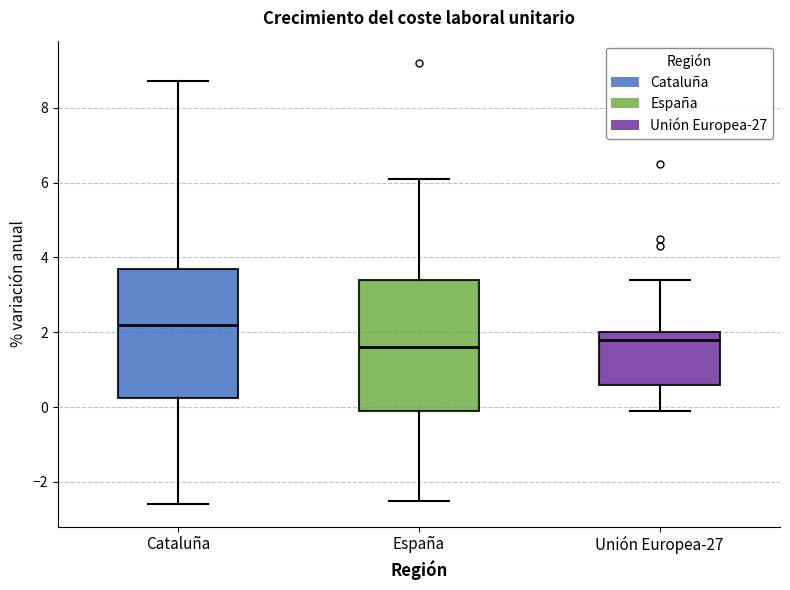

Where does the upper whisker of the box for España end on the y-axis? The values are not printed on the chart, so give them approximately, as read against the axis.

6.2